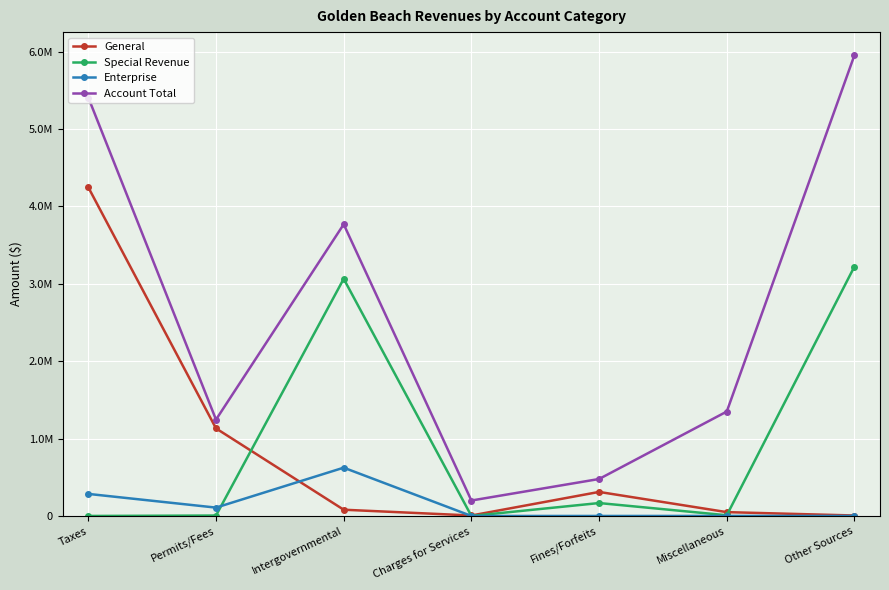

What is the label of the 5th point from the right?

Intergovernmental